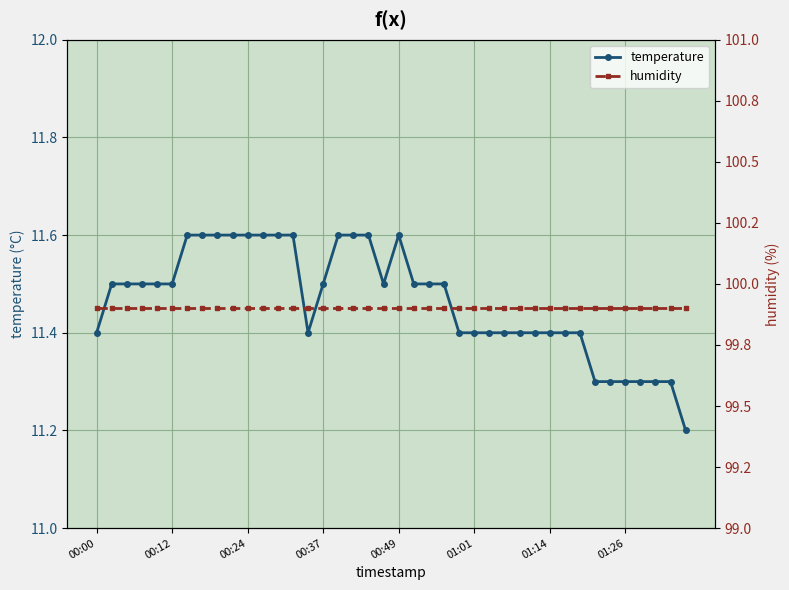

Which series has the largest range (max minus min)?

temperature